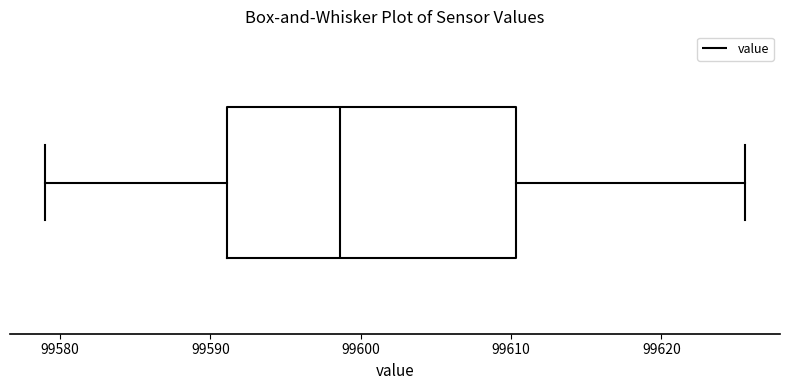

Transcribe this box plot: give where the median line is, the range the box spans, and where the two whiskers end, as read against the x-axis. The values are not printed on the chart, so give them approximately, as read against the axis.

median 99599, box 99591 to 99610, whiskers 99579 to 99626